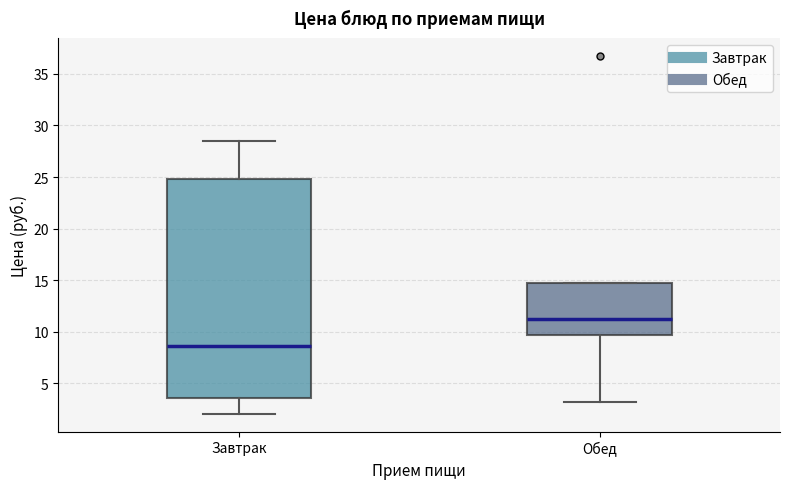

Which box is the tallest, from its lower edge to its upper edge?

Завтрак